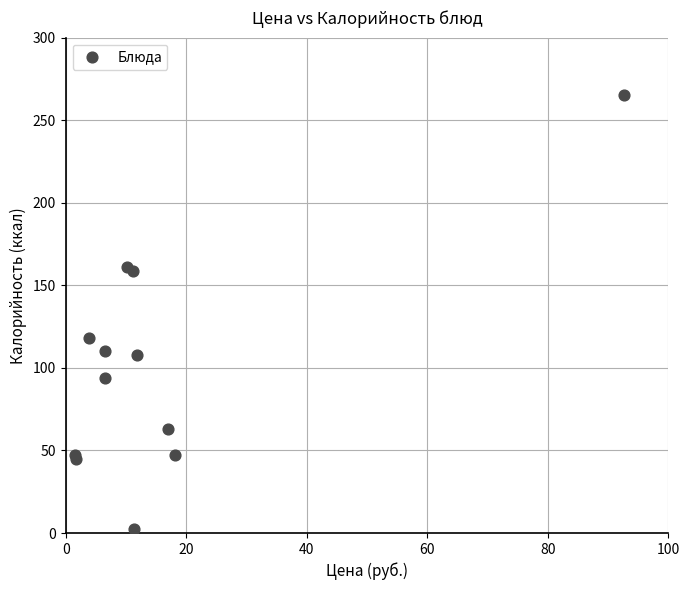

What Y value in the scatter plot is closest to 133?

118.0